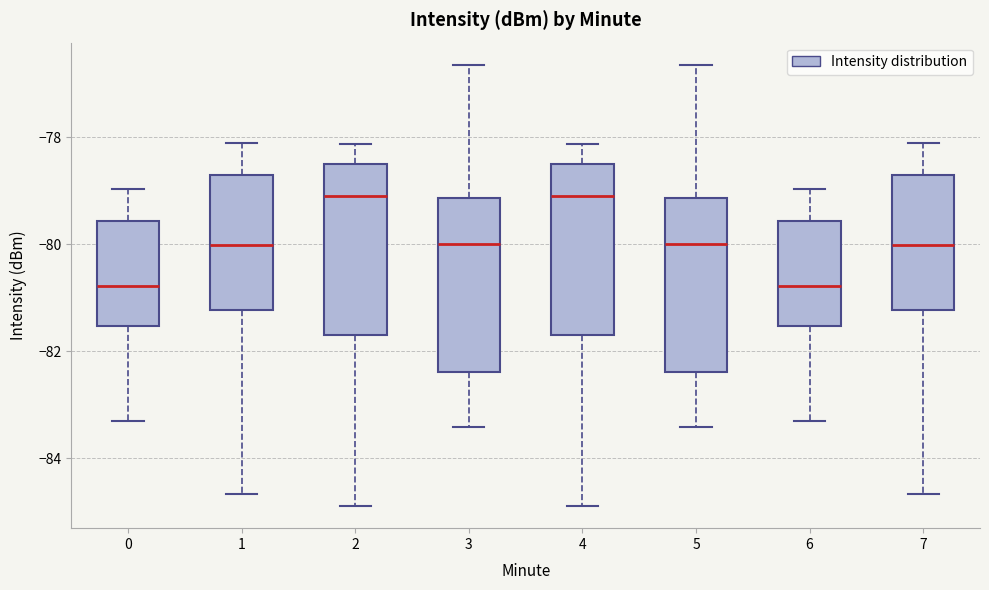

Reading left to right, read every box against the y-axis: the position of its median line, the range the box covers, and the ends of its whiskers. The values are not printed on the chart, so give them approximately, as read against the axis.

0: median -80.8, box -81.6 to -79.6, whiskers -83.4 to -79.0
1: median -80.0, box -81.2 to -78.8, whiskers -84.6 to -78.0
2: median -79.0, box -81.6 to -78.4, whiskers -84.8 to -78.2
3: median -80.0, box -82.4 to -79.2, whiskers -83.4 to -76.6
4: median -79.0, box -81.6 to -78.4, whiskers -84.8 to -78.2
5: median -80.0, box -82.4 to -79.2, whiskers -83.4 to -76.6
6: median -80.8, box -81.6 to -79.6, whiskers -83.4 to -79.0
7: median -80.0, box -81.2 to -78.8, whiskers -84.6 to -78.0